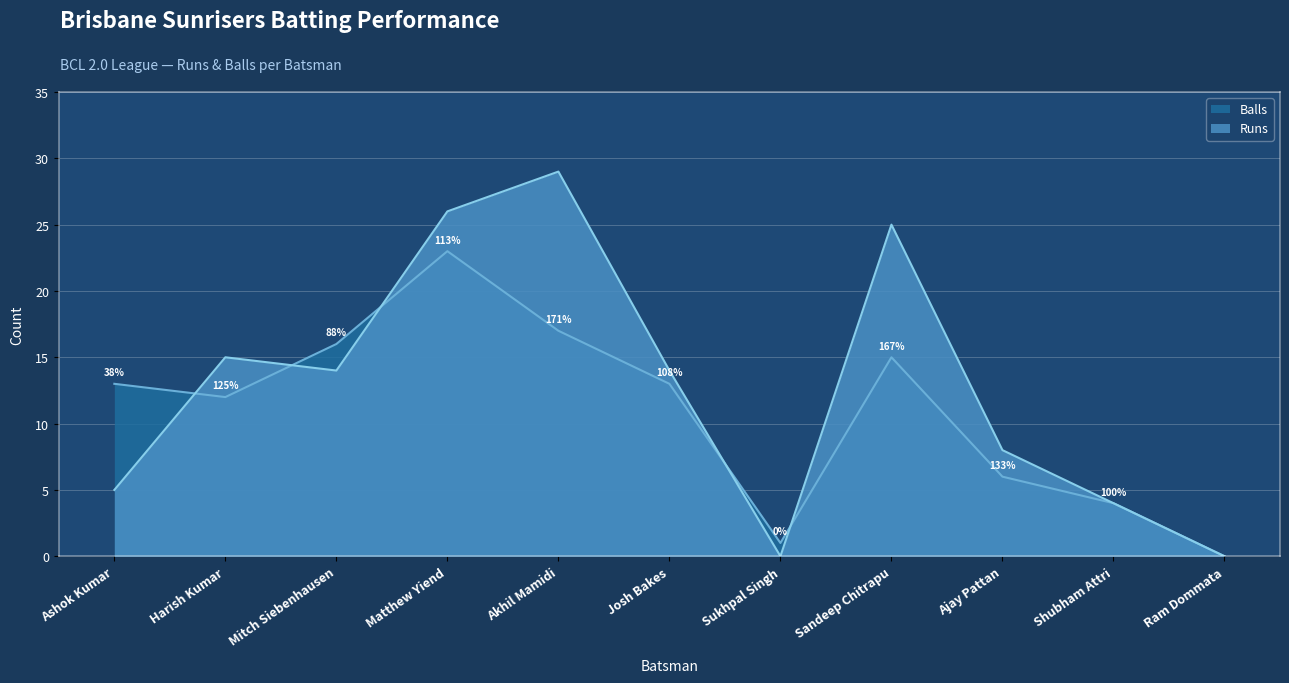

Which series changed the most between Mitch Siebenhausen and Sandeep Chitrapu?

Runs